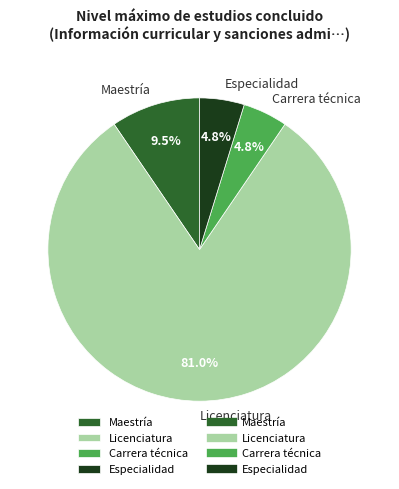

Does Licenciatura account for over 50% of the chart?

Yes